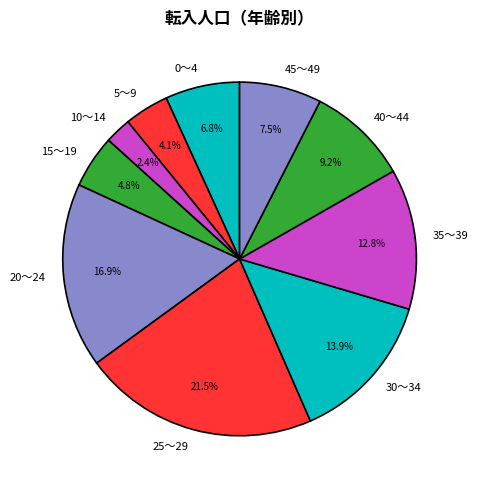

What is the smallest slice in the pie chart?

10～14